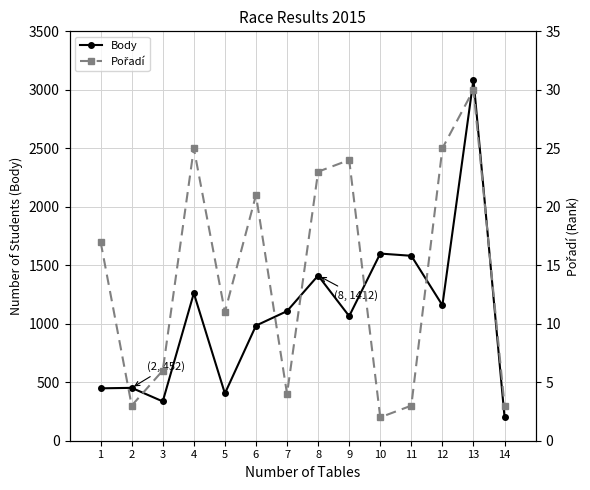

At which label is Body closest to 1645?

10